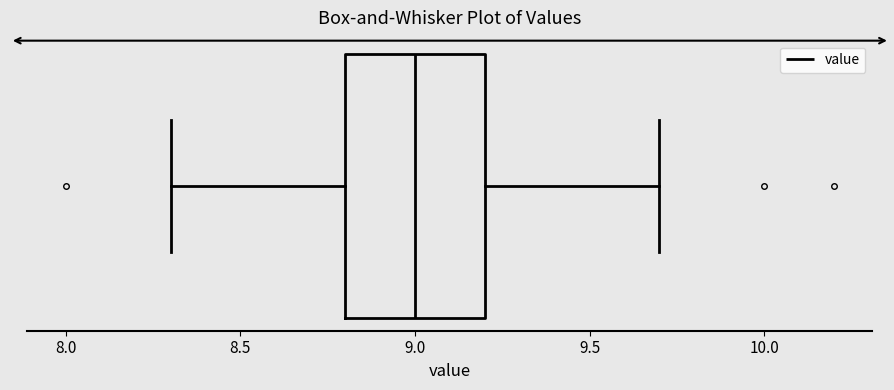

Read this box plot against the x-axis: the position of the median line, the range covered by the box, and the ends of both whiskers. The values are not printed on the chart, so give them approximately, as read against the axis.

median 9.0, box 8.8 to 9.2, whiskers 8.3 to 9.7